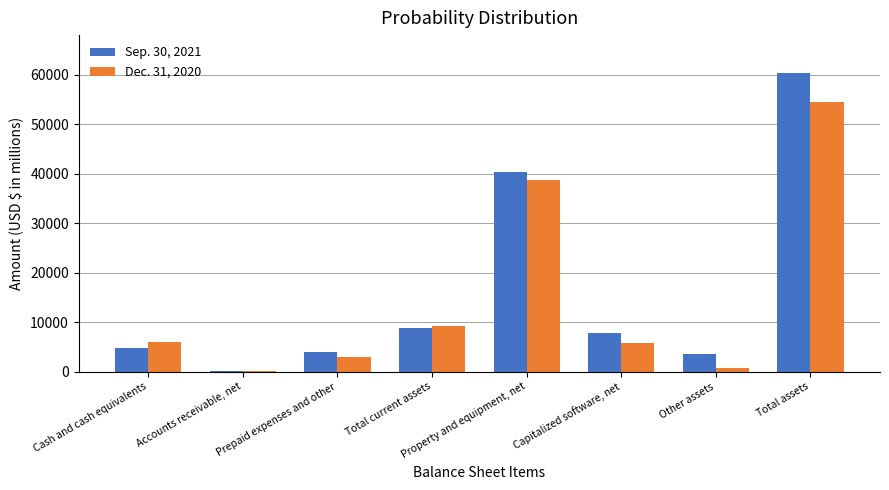

The Sep. 30, 2021 series shows 16524 at Total assets. True or false?

False